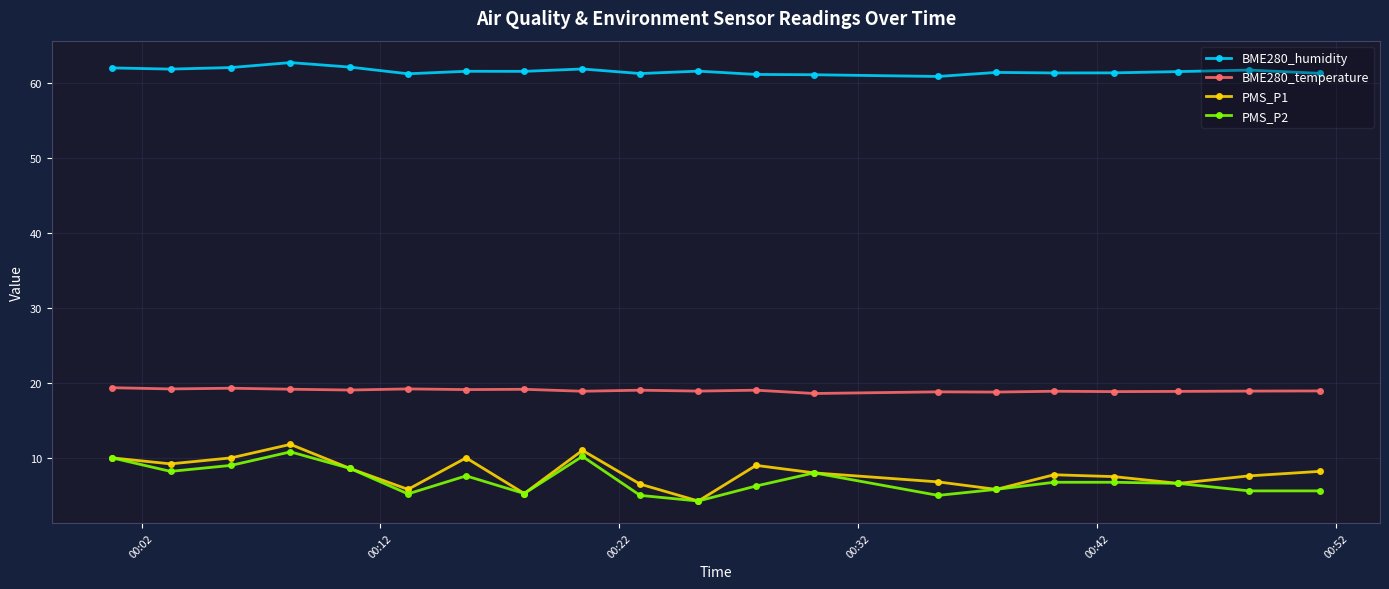

Count the number of data series in this chart.

4